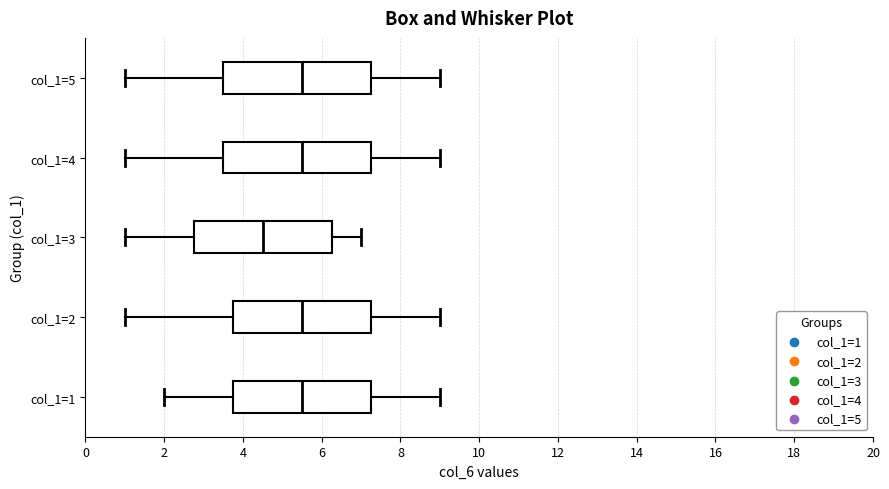

Where is the left edge of the box for col_1=5 on the x-axis? The values are not printed on the chart, so give them approximately, as read against the axis.

3.6